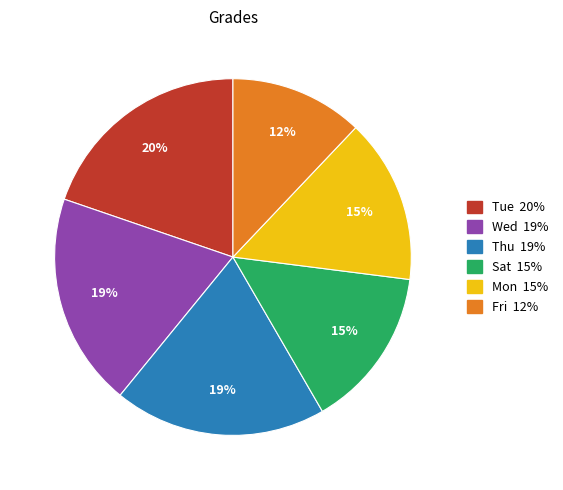

To the nearest percent, what is the difference between the largest and smallest slice percentages?

8%